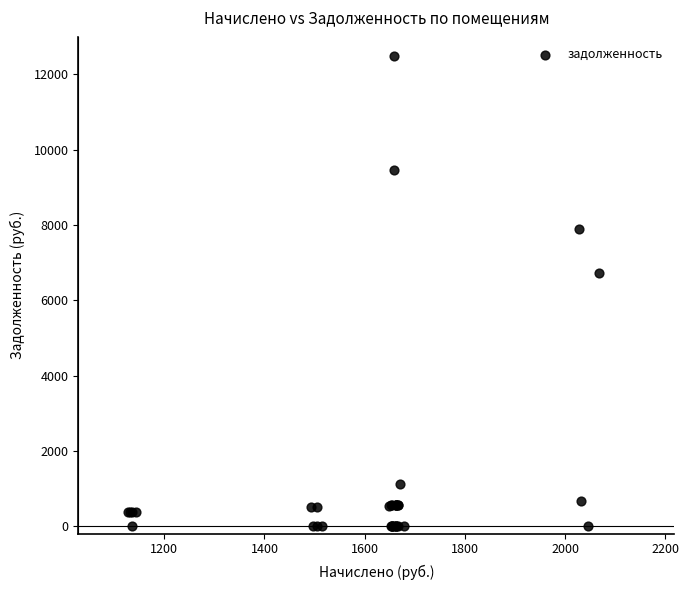

What Y value in the scatter plot is closest to 6245?

6711.4